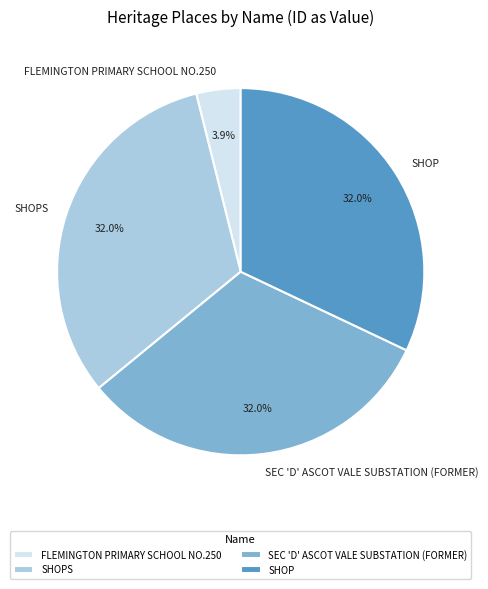

Which has a higher value, SHOPS or FLEMINGTON PRIMARY SCHOOL NO.250?

SHOPS